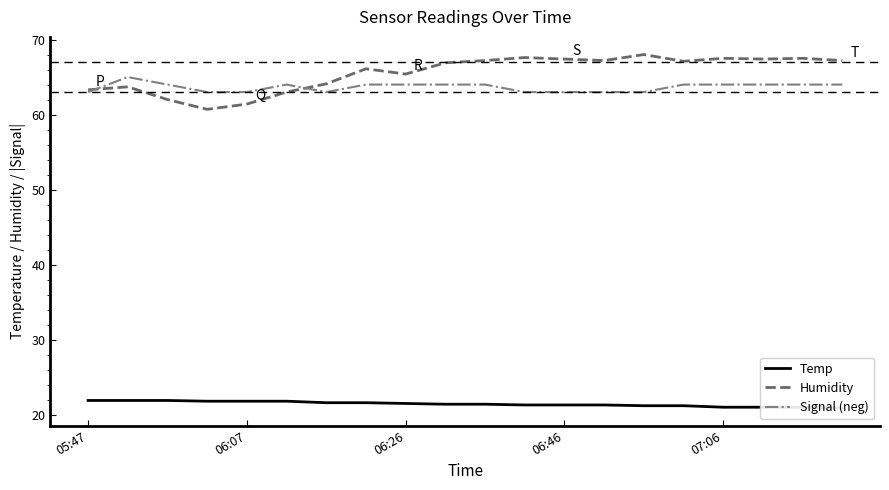

True or false: Temp and Signal (neg) intersect in this chart.

False